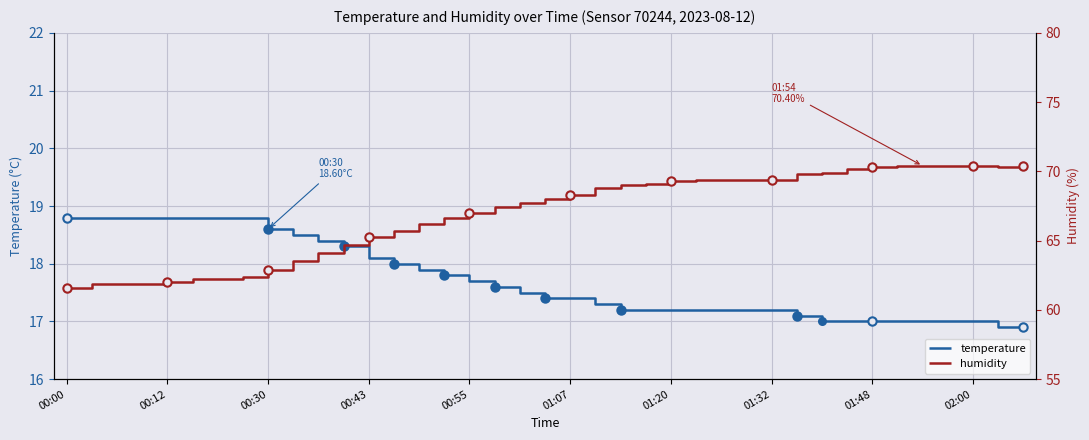

Which series has the widest spread of values?

humidity